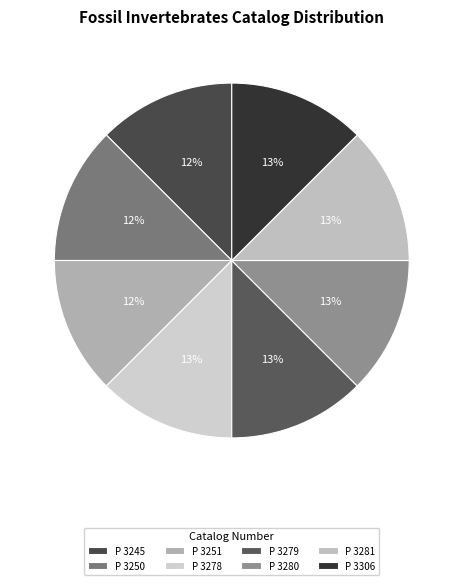

What percentage is the P 3279 slice, to the nearest percent?

13%